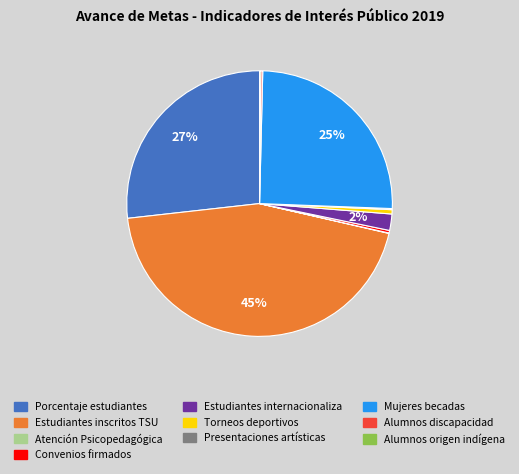

To the nearest percent, what is the average slice percentage?

10%